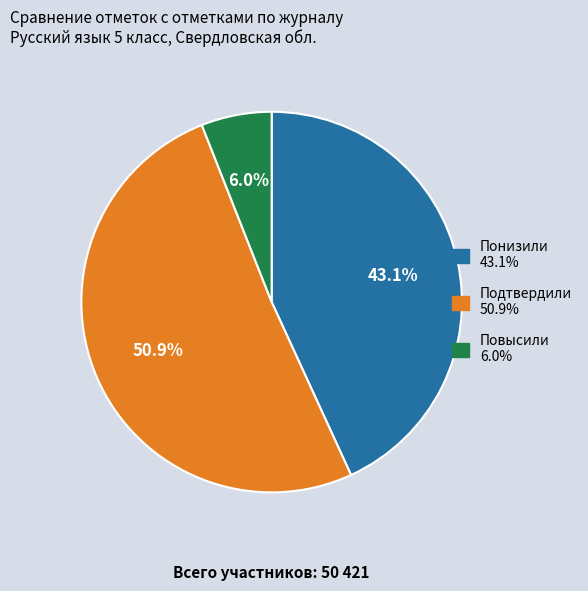

Rank the categories by value from highest to lowest.

Подтвердили, Понизили, Повысили